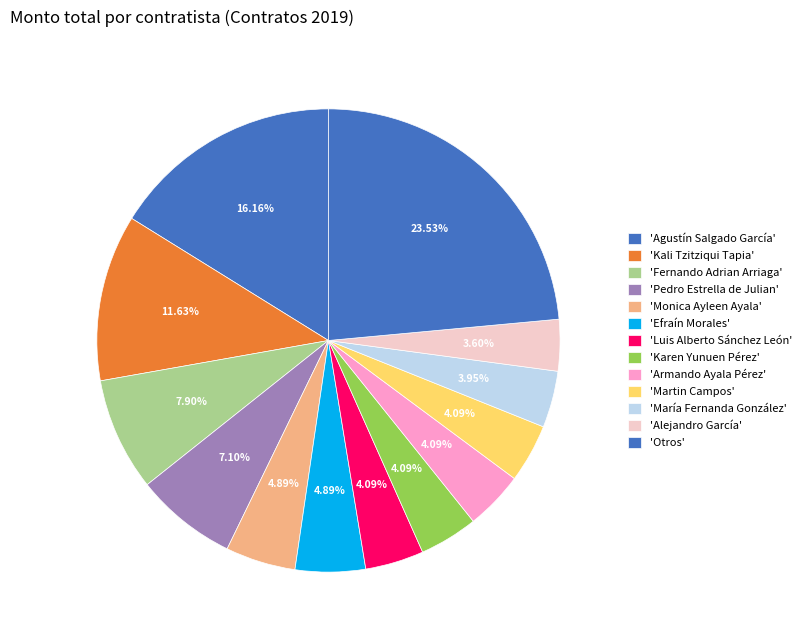

How many segments does this pie chart have?

13